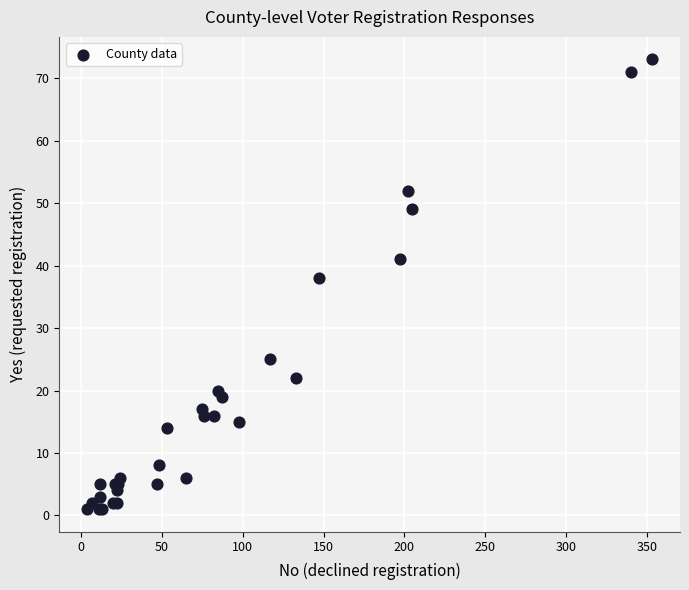

What Y value in the scatter plot is closest to 37?

38